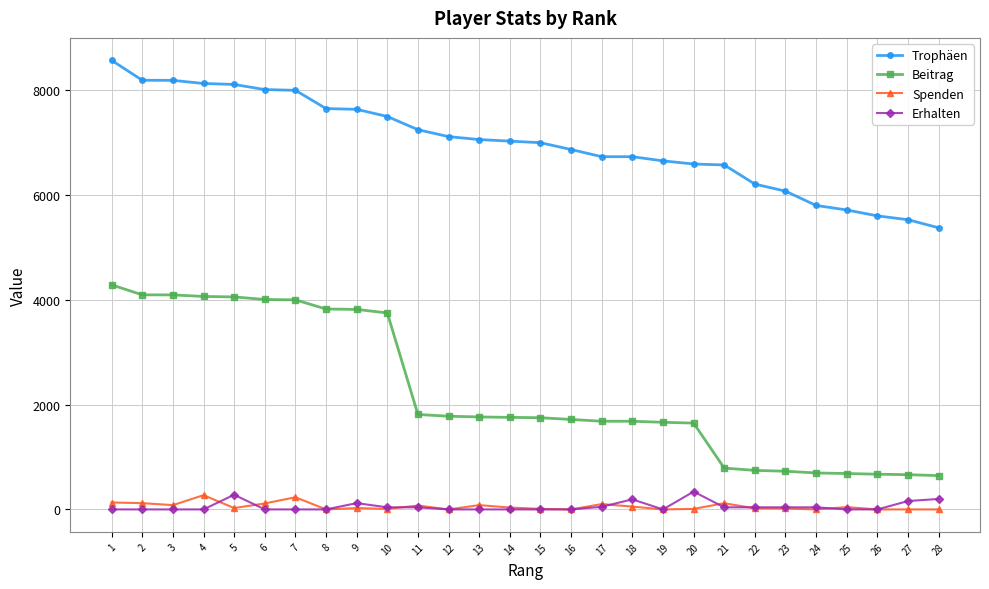

Which series has the widest spread of values?

Beitrag